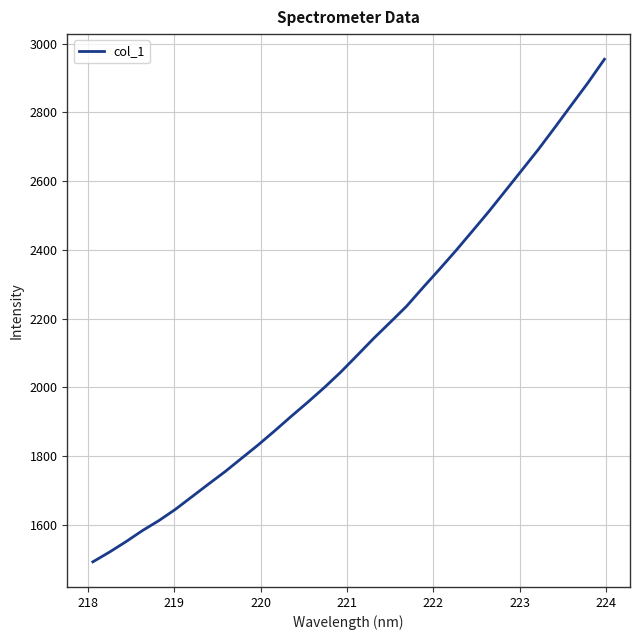

What is the maximum value shown in the chart?

2954.7